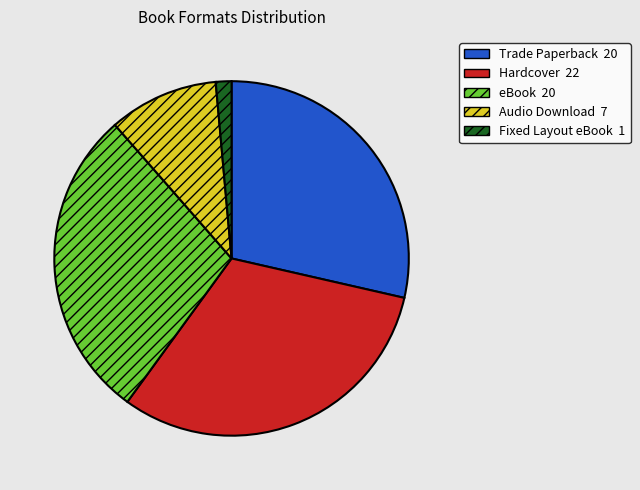

Does any single category account for the majority?

No